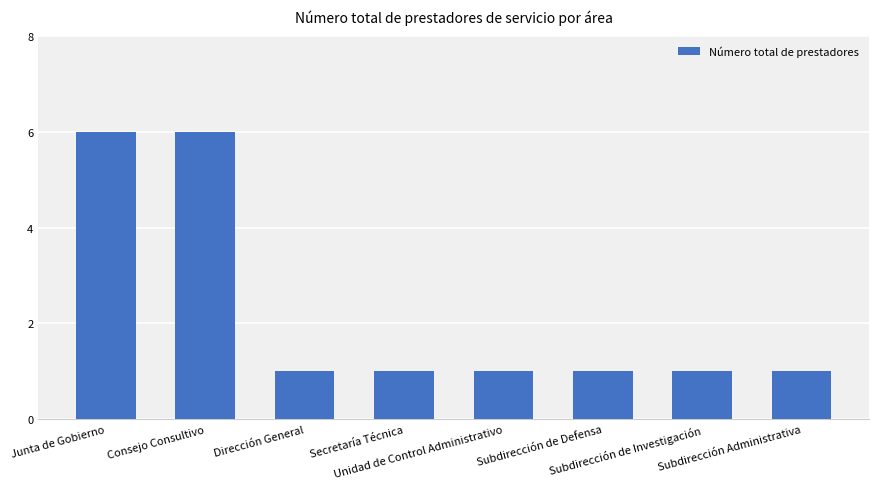

Reading left to right, extract all data points from this chart.

Junta de Gobierno=6	Consejo Consultivo=6	Dirección General=1	Secretaría Técnica=1	Unidad de Control Administrativo=1	Subdirección de Defensa=1	Subdirección de Investigación=1	Subdirección Administrativa=1